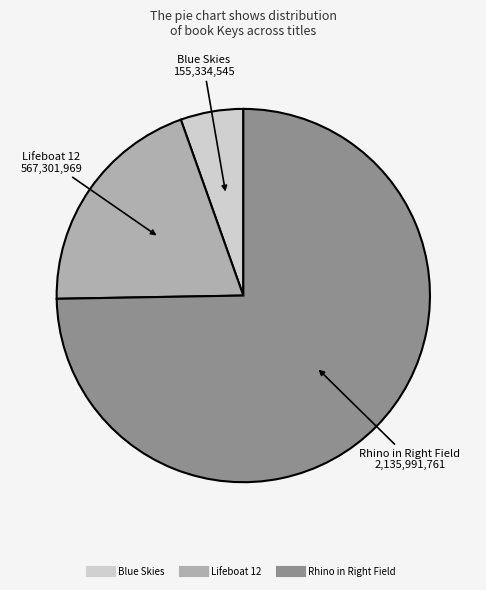

The Blue Skies slice represents 5% of the pie. True or false?

True